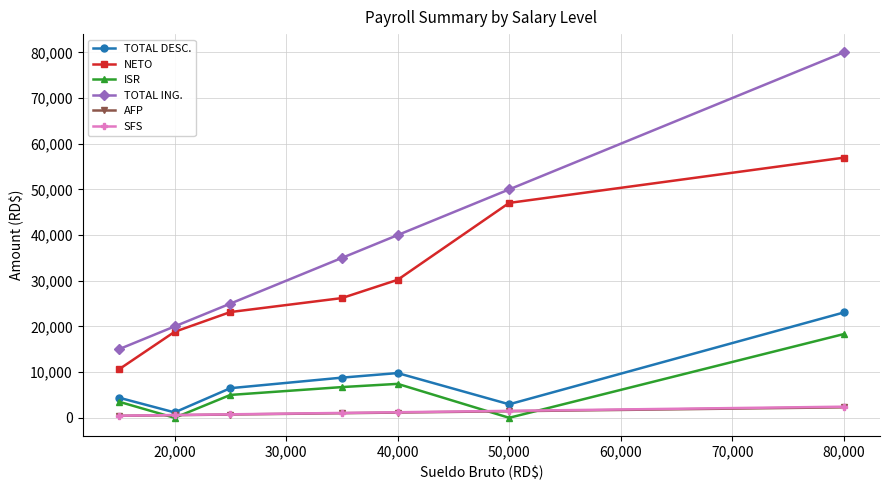

What is the greatest value displayed?

80000.0